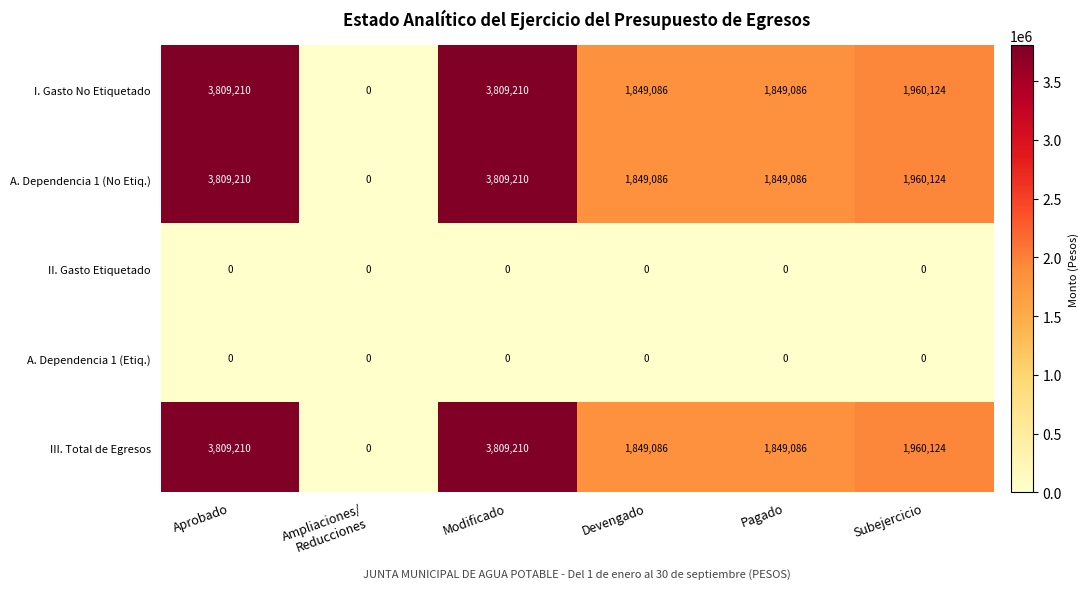

The value of III. Total de Egresos at Devengado is 2428407. True or false?

False